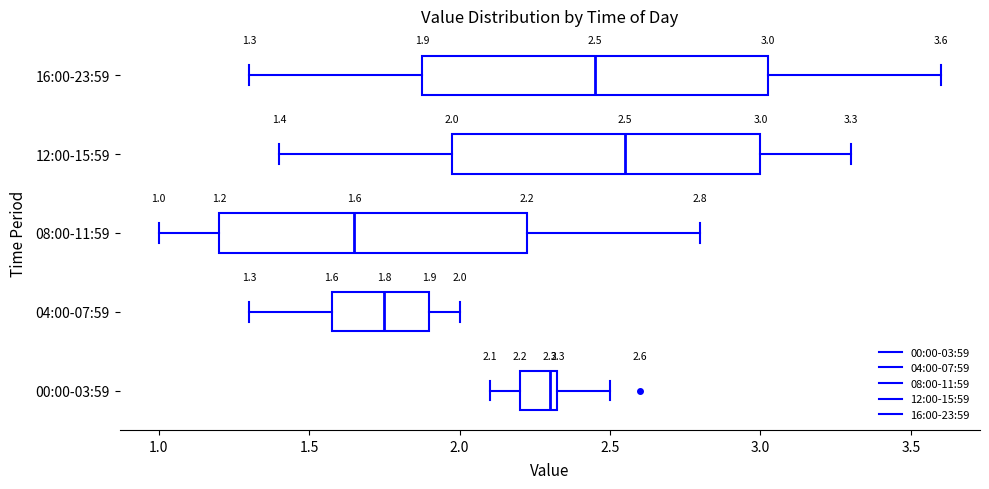

Comparing the boxes themselves (not the whiskers), which one is the widest?

16:00-23:59